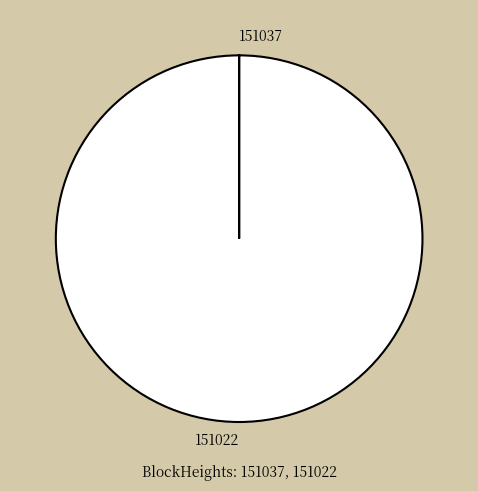

Which slice is the smallest?

151037